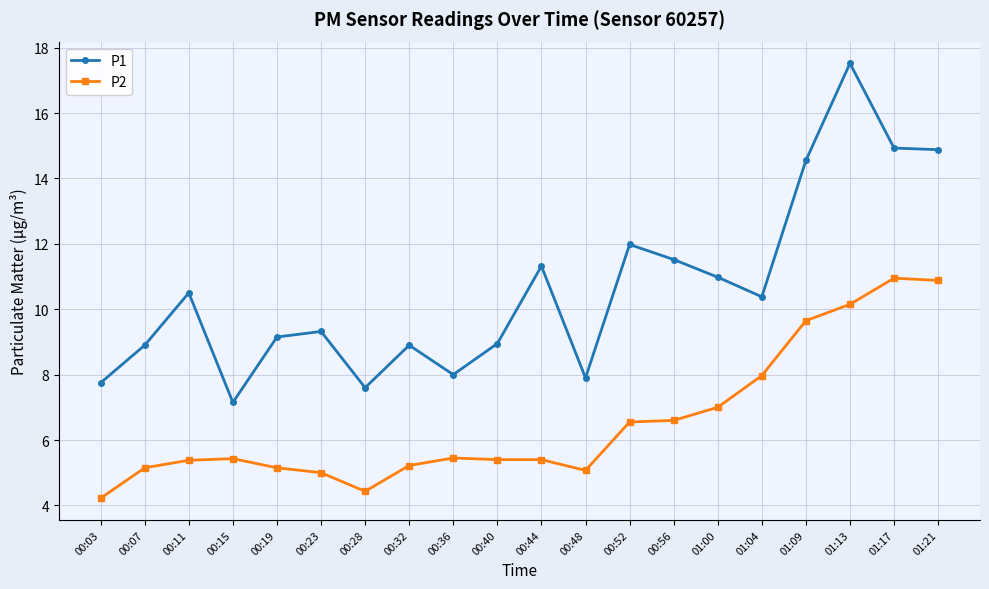

The P2 series shows 8.0 at 00:15. True or false?

False